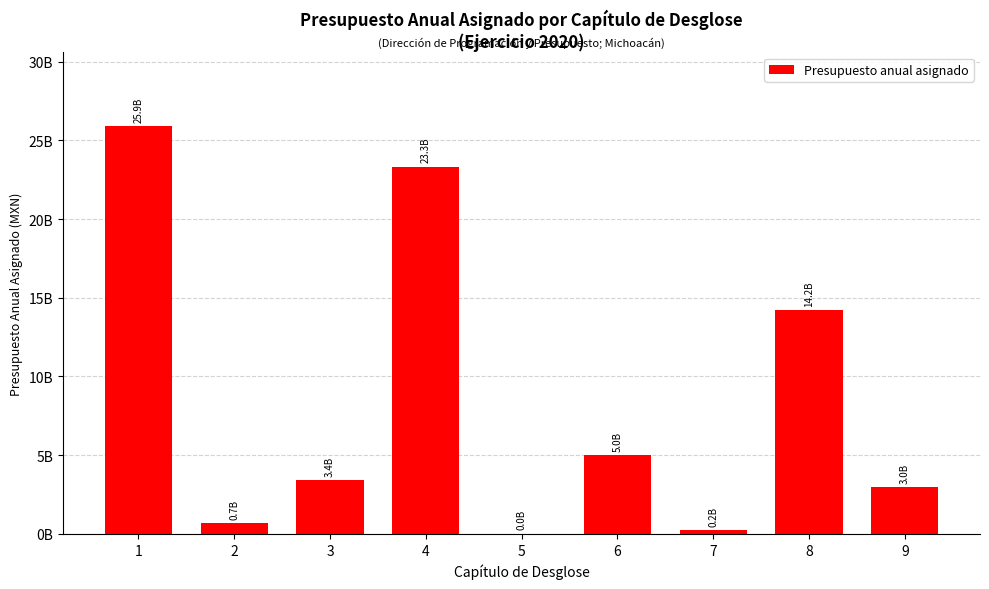

Reading left to right, extract all data points from this chart.

25918698953	700872447	3440993281	23331564691	26969303	5024106554	223631521	14241211466	3006855732